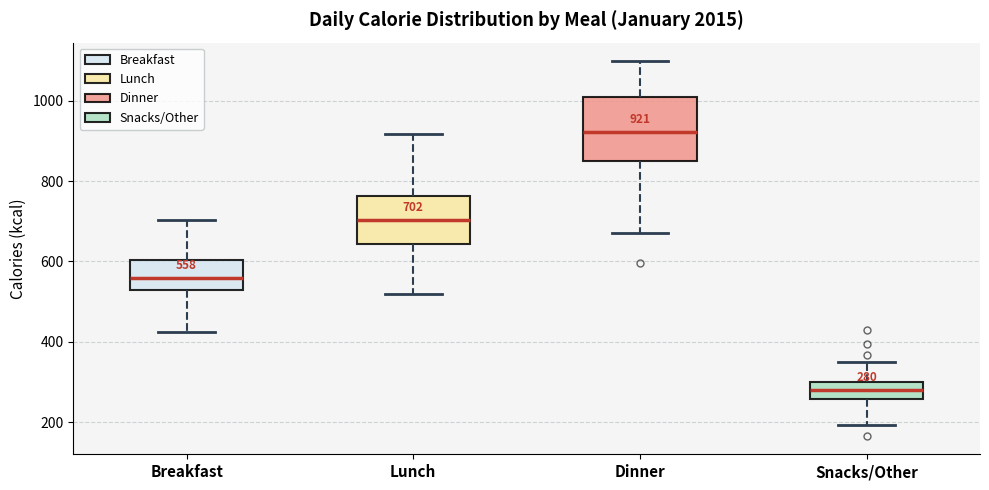

Which box's median line is the highest?

Dinner